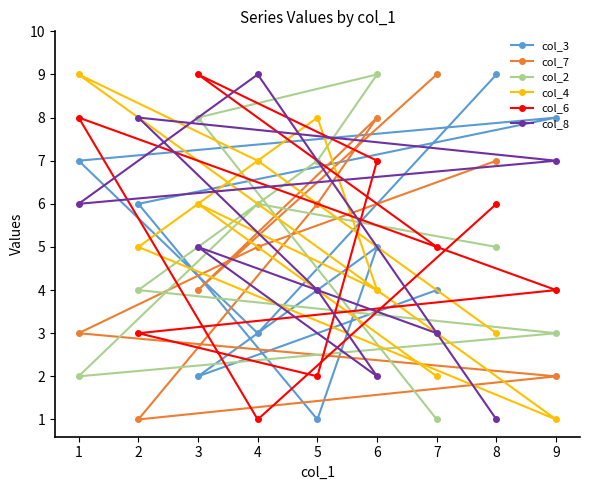

Is it true that col_2 equals 2 at 1?

True